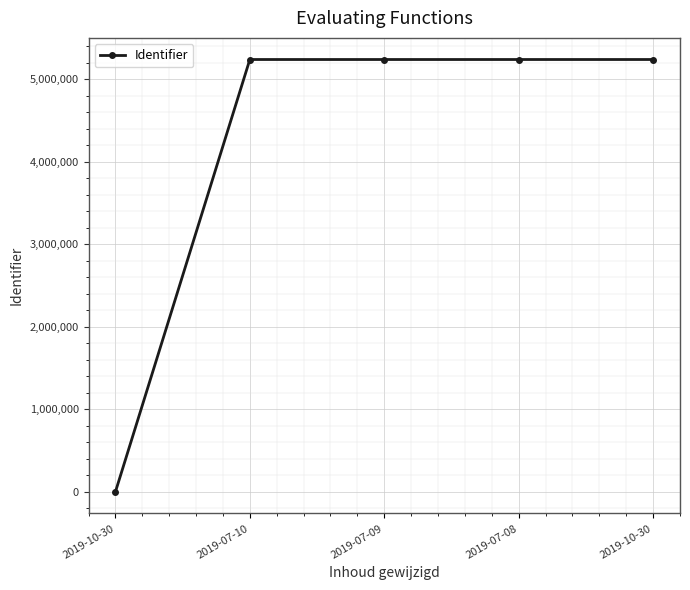

How many values are above zero?

4